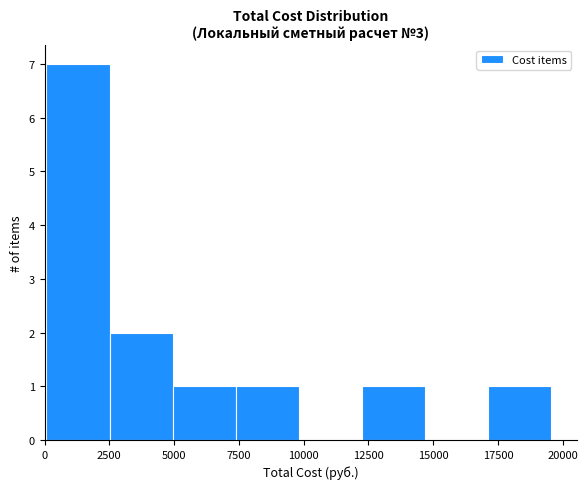

How tall is the bar that spans 17000 to 19500 on the x-axis? Neither the bar edges nor the heights are printed on the chart, so give them approximately, as read against the axes.

1